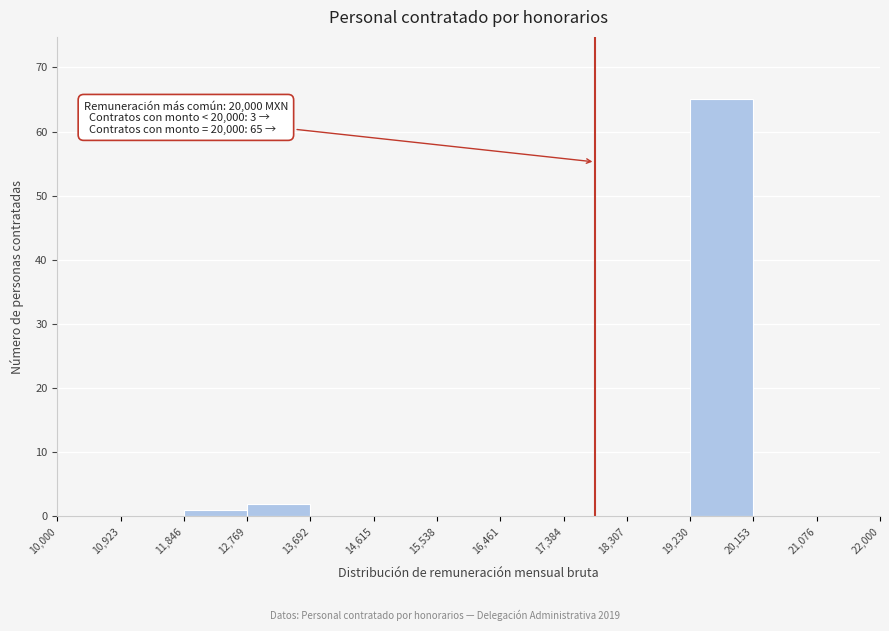

Which range on the x-axis has the tallest bar?

19,230 to 20,153